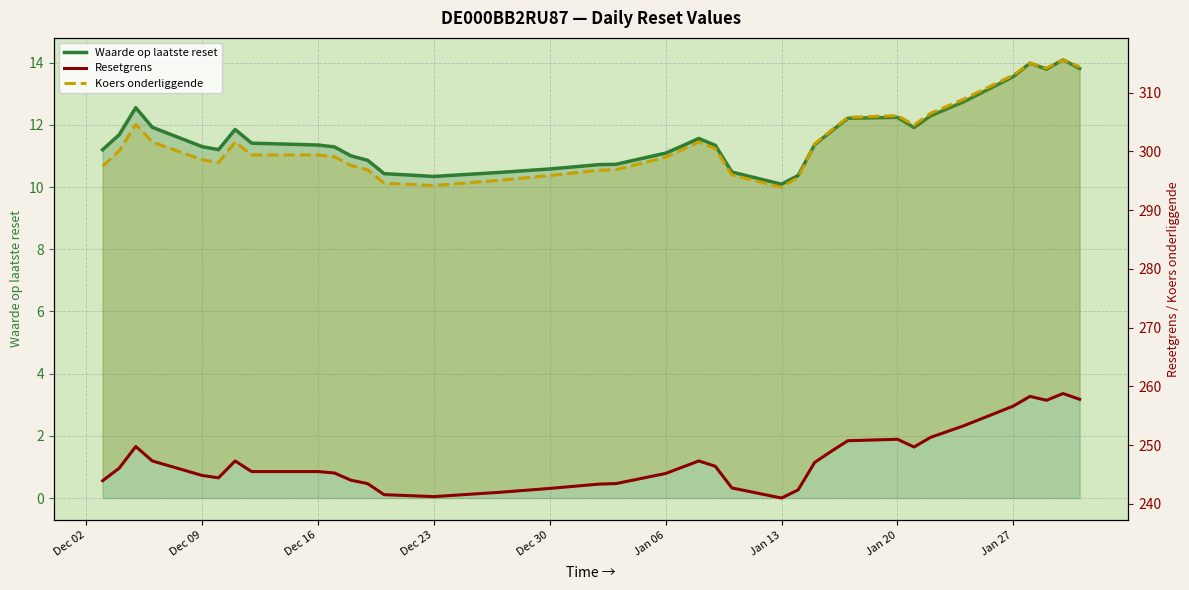

What are all the series names shown in the legend?

Waarde op laatste reset, Resetgrens, Koers onderliggende